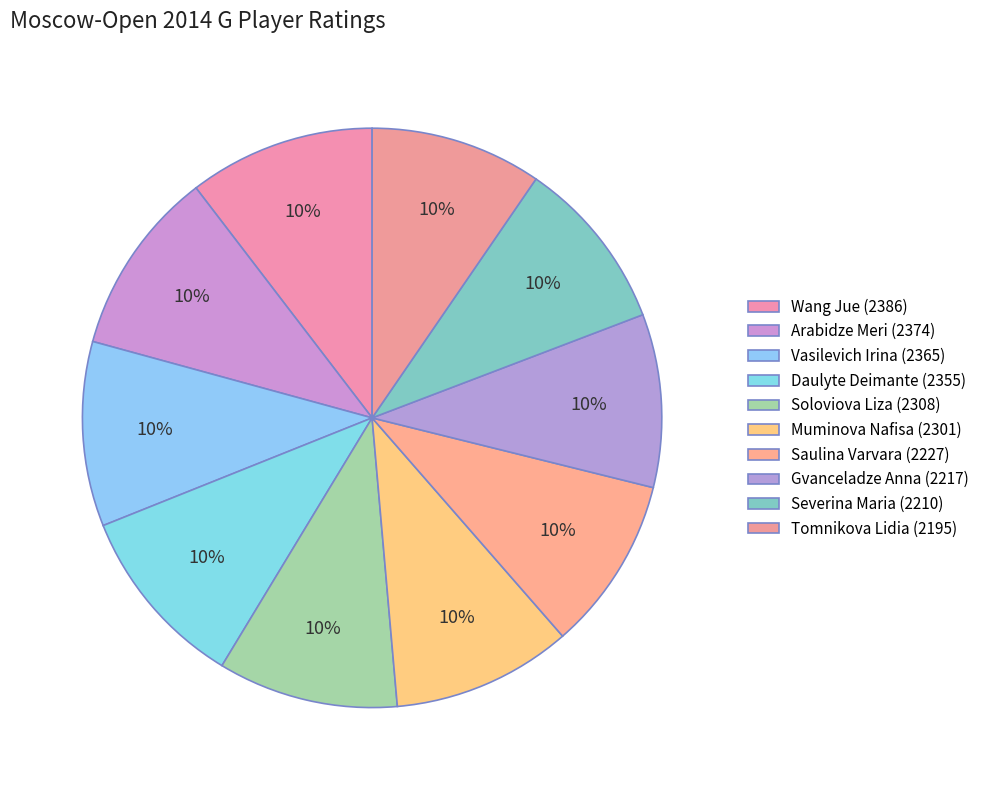

Approximately how many times larger is the value at Saulina Varvara compared to Muminova Nafisa?

1.0